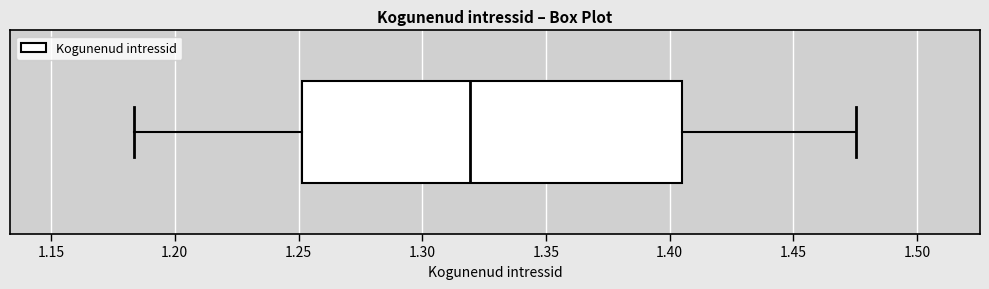

Transcribe this box plot: give where the median line is, the range the box spans, and where the two whiskers end, as read against the x-axis. The values are not printed on the chart, so give them approximately, as read against the axis.

median 1.320, box 1.250 to 1.405, whiskers 1.185 to 1.475